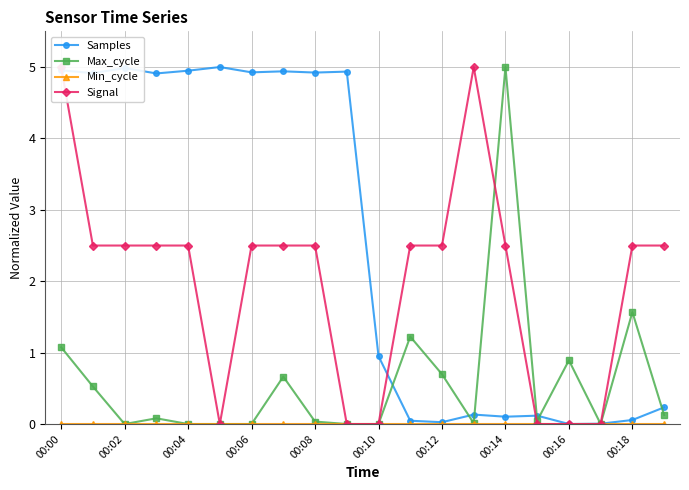

At which label does Samples first exceed 4?

00:00